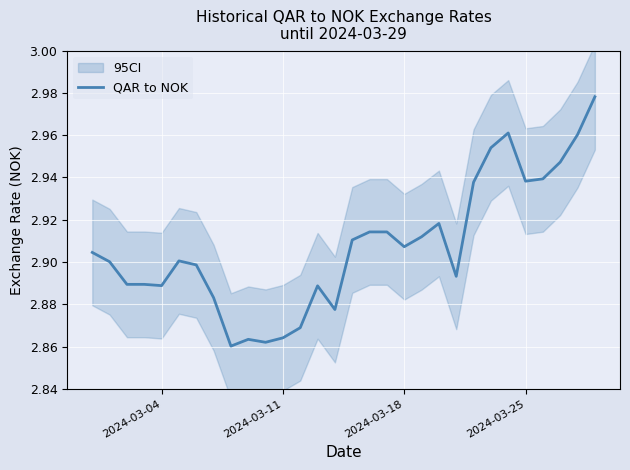

Where is the first local minimum?

2024-03-04